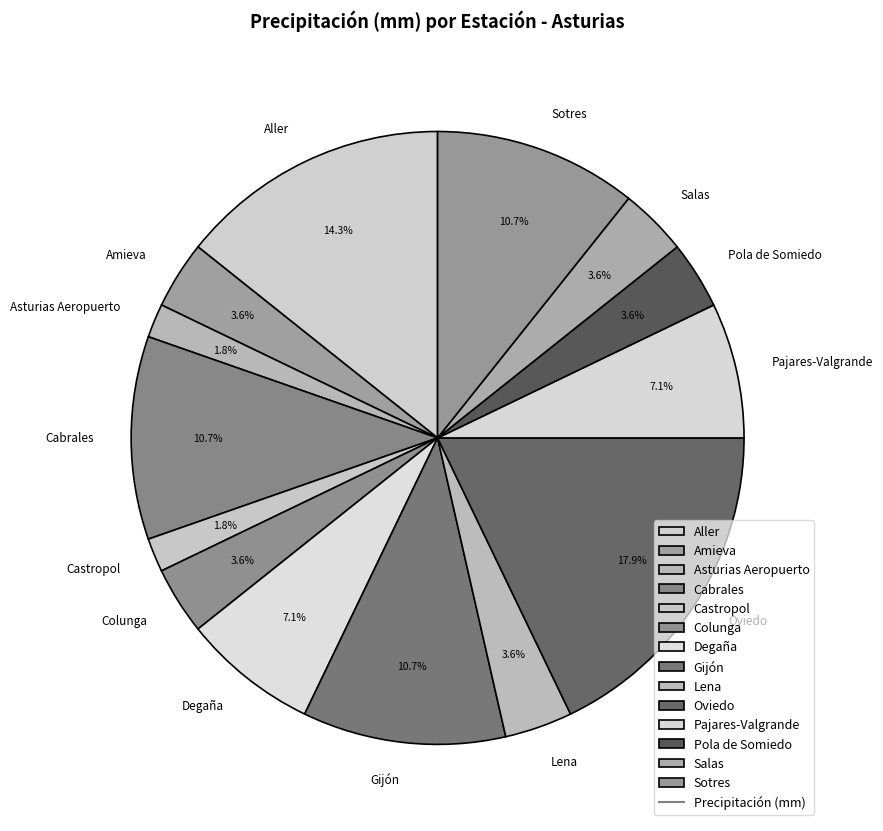

Count the number of slices in the pie.

14